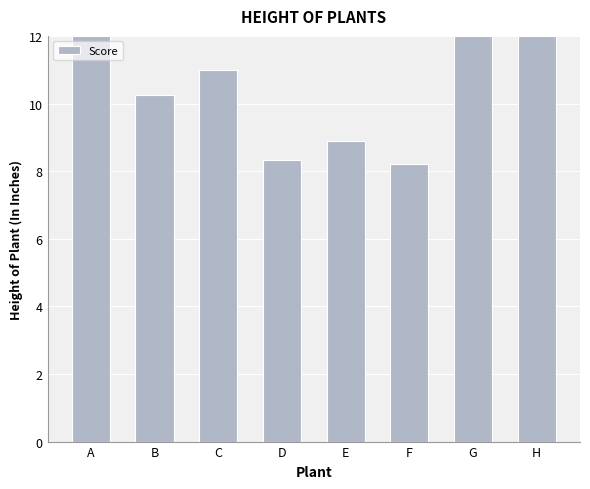

What is the average value?

10.3